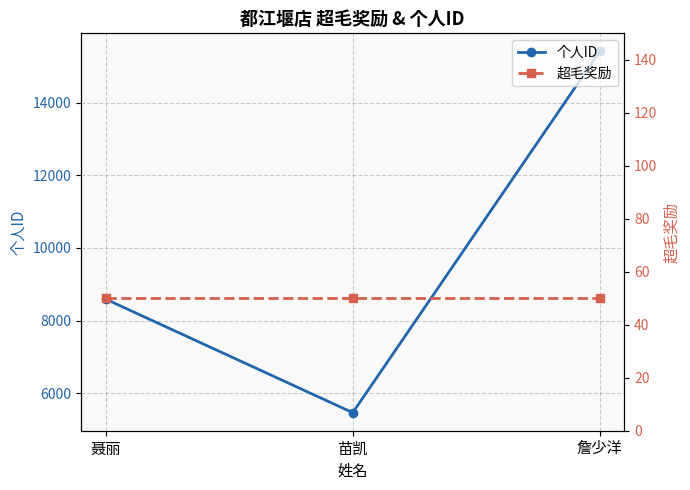

What is the label of the 1st point from the right?

詹少洋